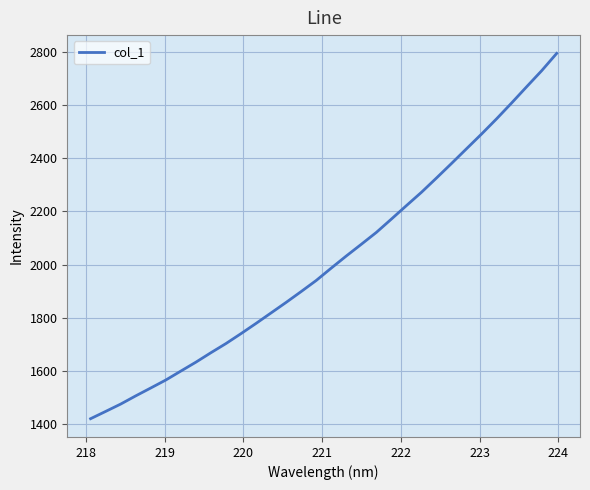

What is the sum of all values?

64445.4